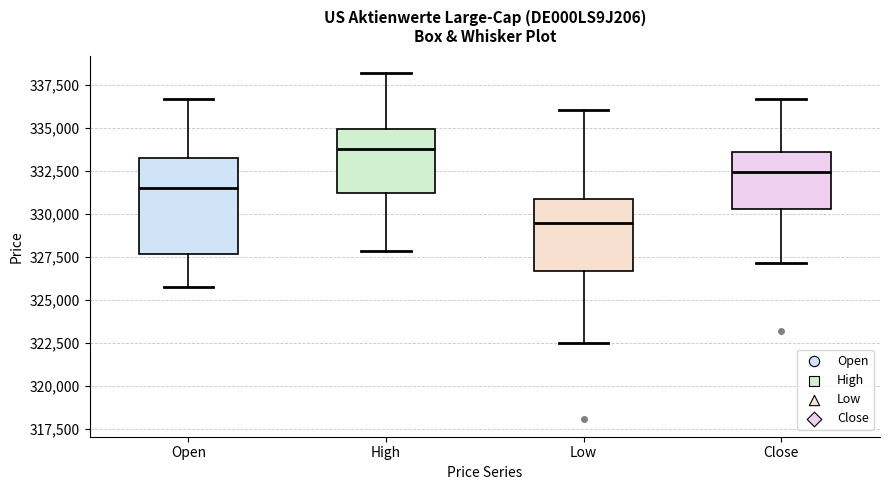

Reading left to right, read every box against the y-axis: the position of its median line, the range the box covers, and the ends of its whiskers. The values are not printed on the chart, so give them approximately, as read against the axis.

Open: median 331500, box 327500 to 333500, whiskers 326000 to 336500
High: median 334000, box 331000 to 335000, whiskers 328000 to 338000
Low: median 329500, box 326500 to 331000, whiskers 322500 to 336000
Close: median 332500, box 330500 to 333500, whiskers 327000 to 336500